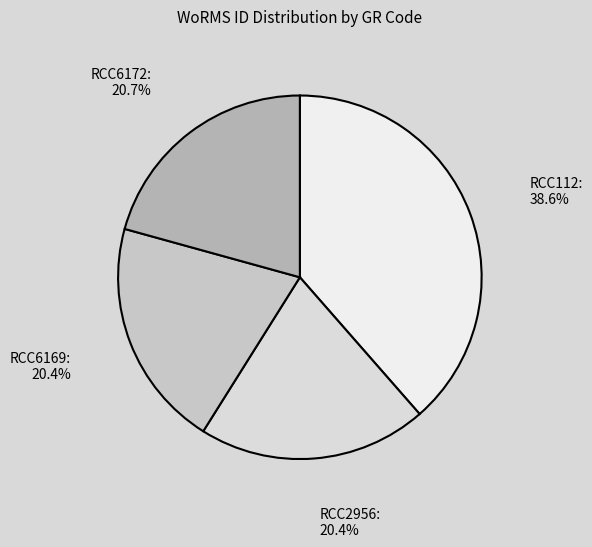

Count the number of slices in the pie.

4